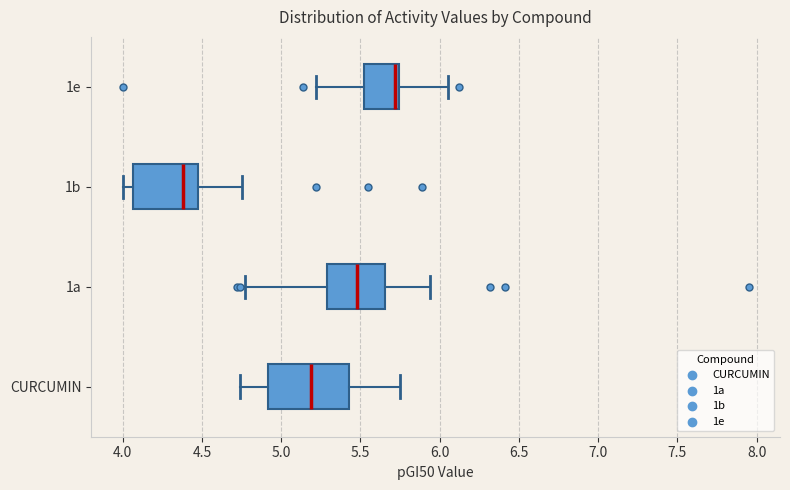

Which box's median line is the furthest to the right?

1e